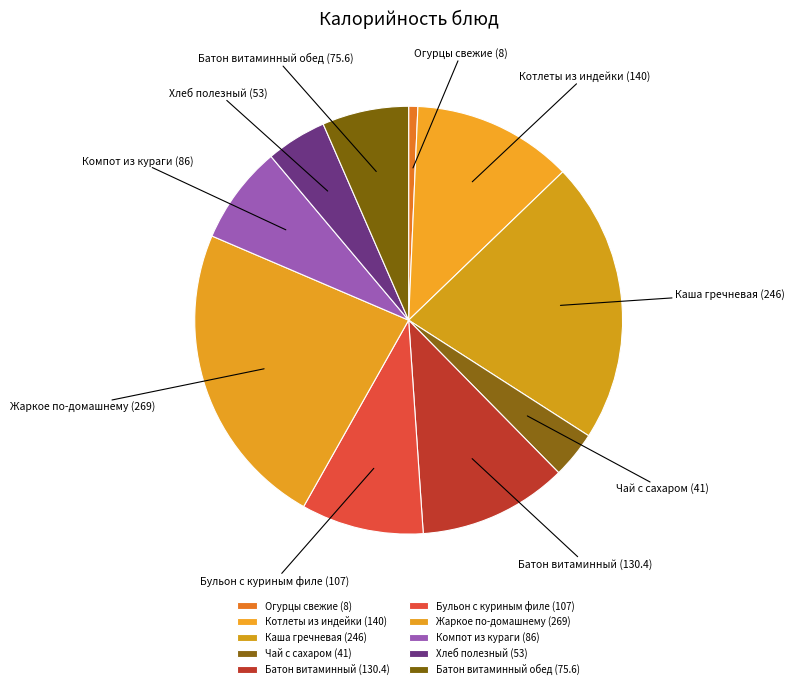

Count the number of slices in the pie.

10